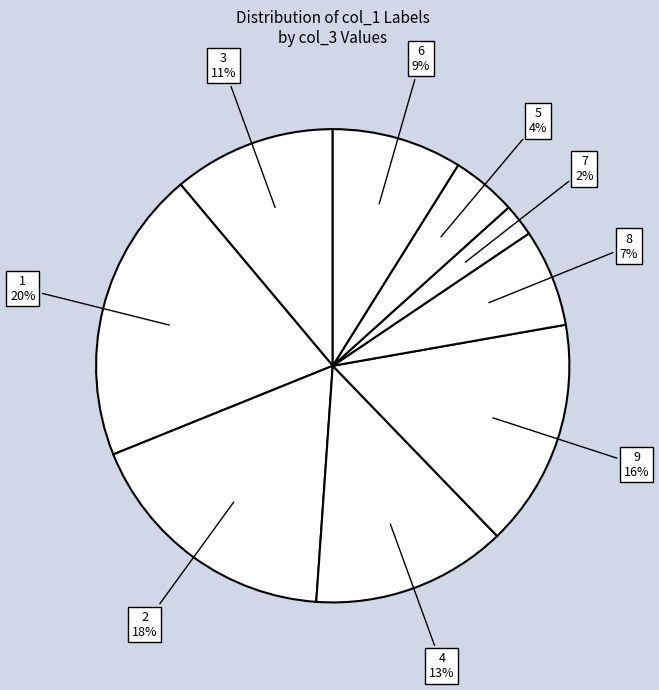

Count the number of slices in the pie.

9